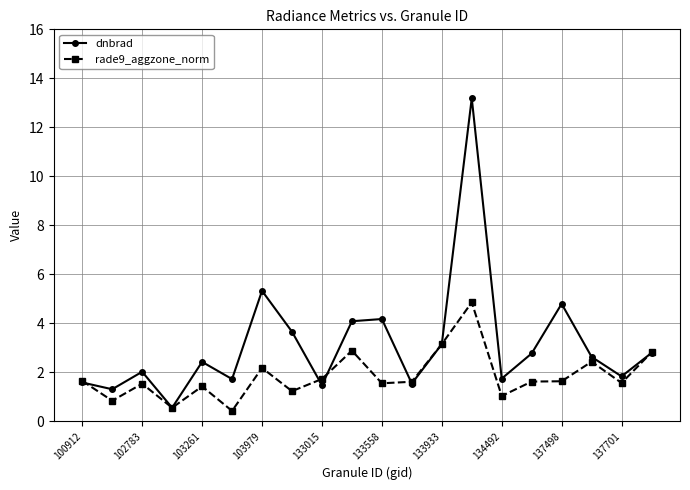

Which series has the widest spread of values?

dnbrad